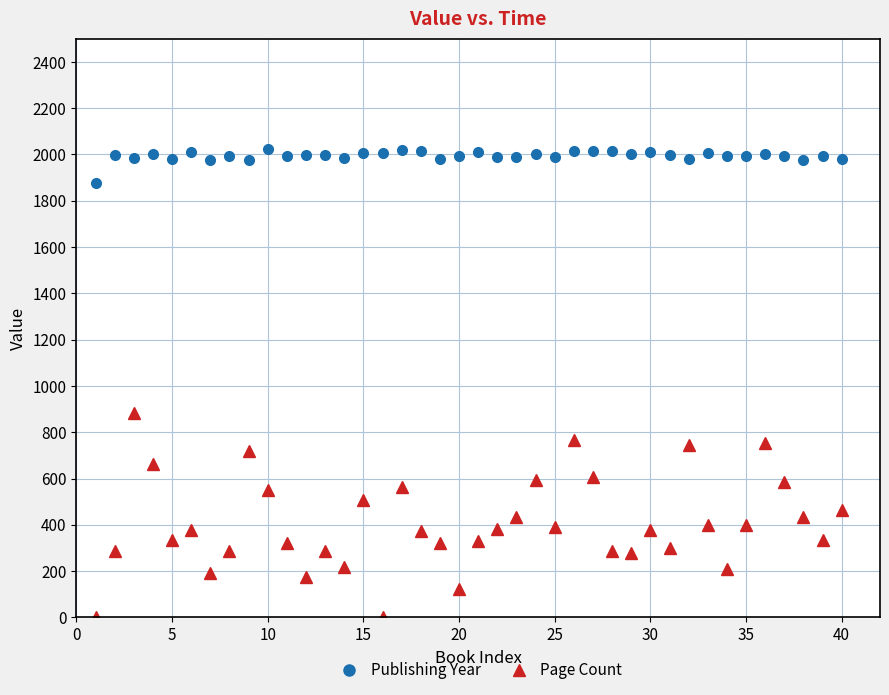

True or false: Publishing Year and Page Count intersect in this chart.

False